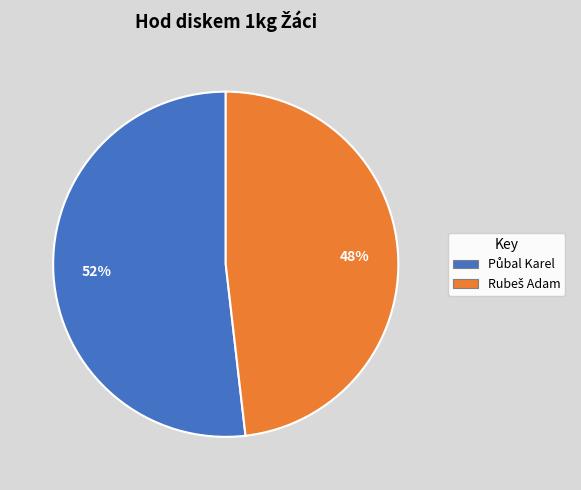

To the nearest percent, what is the average slice percentage?

50%